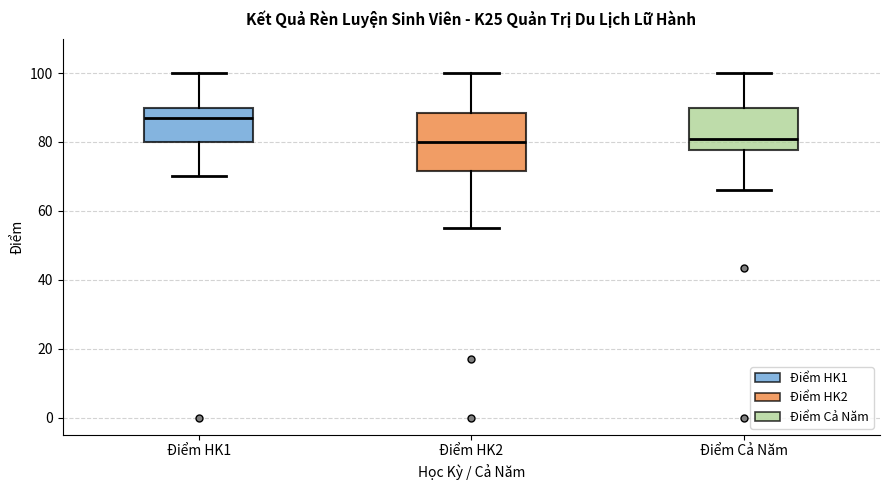

Where is the upper edge of the box for Điểm HK1 on the y-axis? The values are not printed on the chart, so give them approximately, as read against the axis.

90